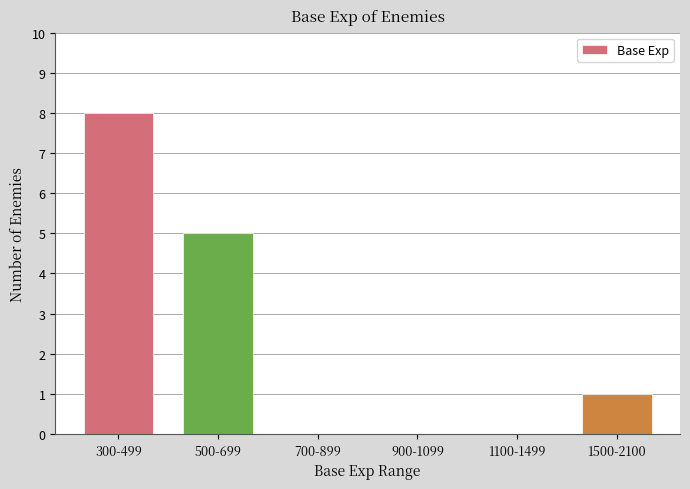

Reading left to right, list all the values displayed in this chart.

300-499=8	500-699=5	700-899=0	900-1099=0	1100-1499=0	1500-2100=1